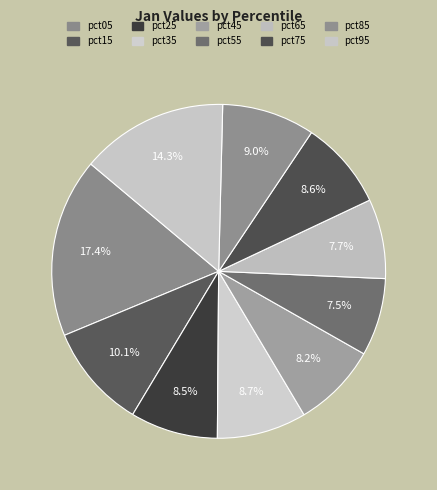

Count the number of slices in the pie.

10